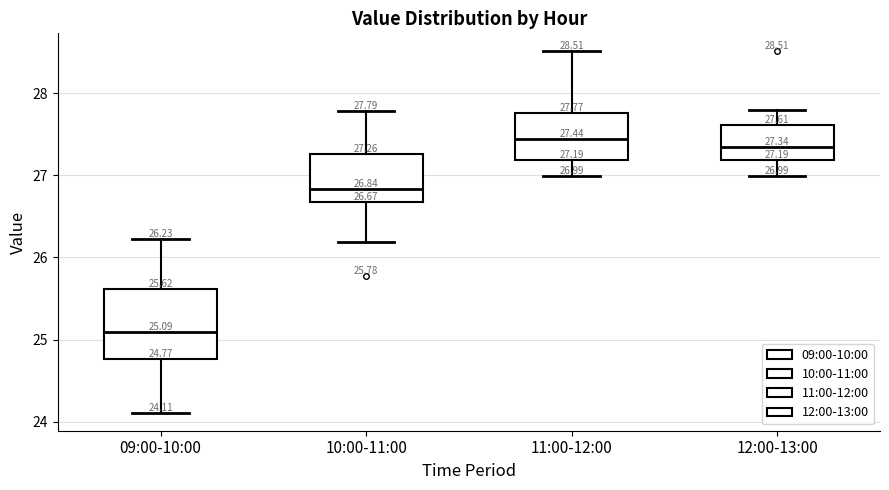

Which box's median line is the lowest?

09:00-10:00